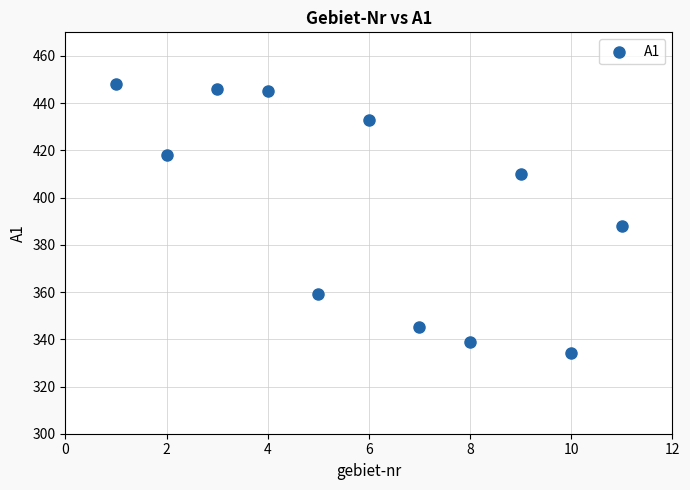

What Y value in the scatter plot is closest to 391?

388